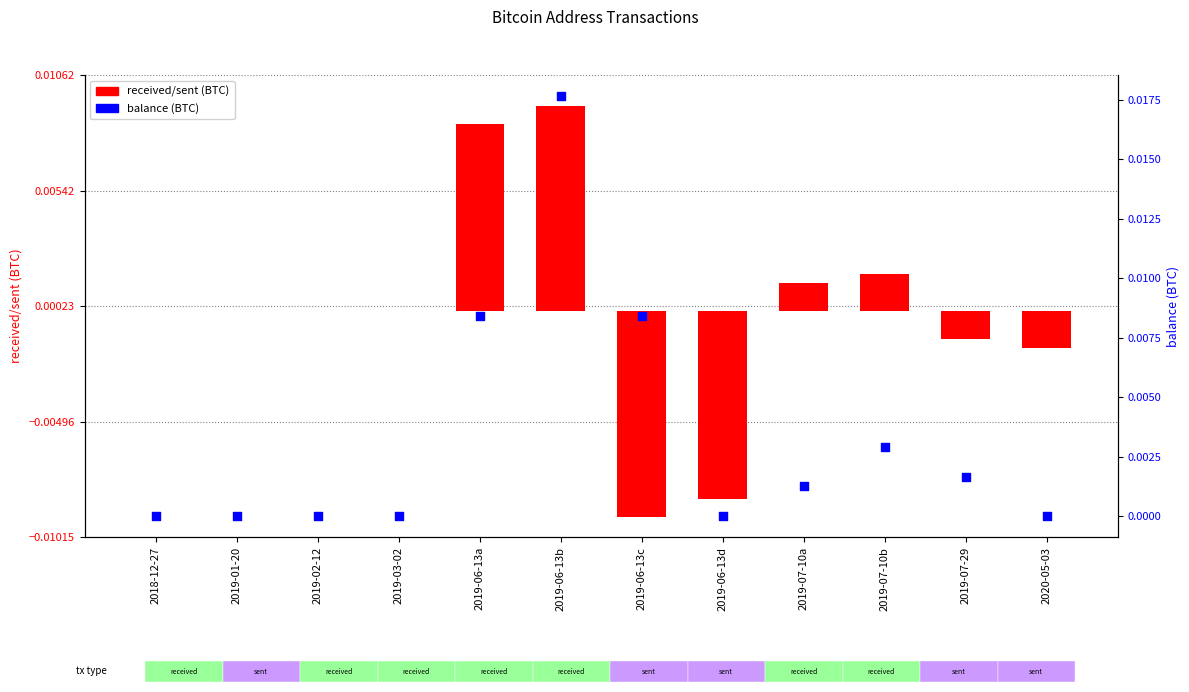

Which series has the largest total across all categories?

balance (BTC)